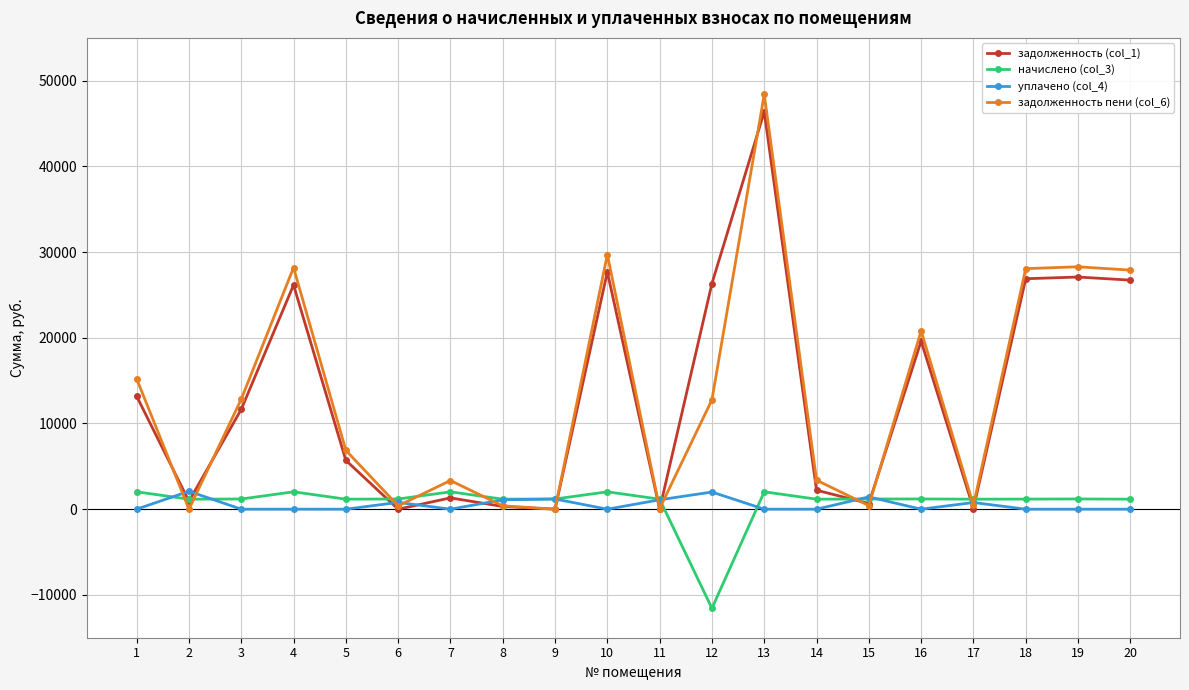

At which category is the sum across all series the highest?

13